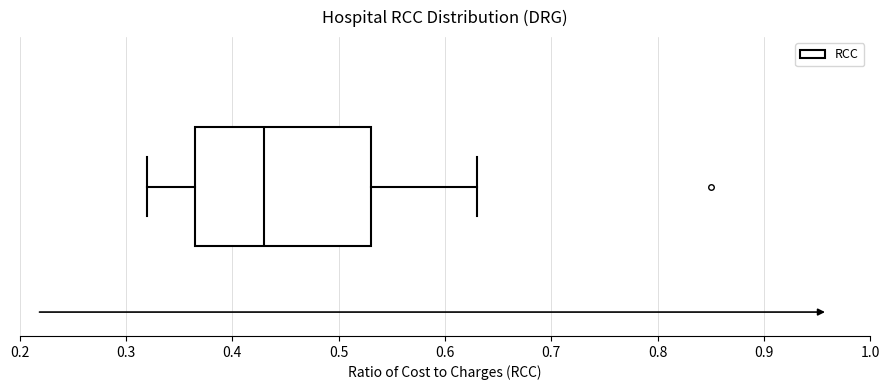

Read this box plot against the x-axis: the position of the median line, the range covered by the box, and the ends of both whiskers. The values are not printed on the chart, so give them approximately, as read against the axis.

median 0.43, box 0.37 to 0.53, whiskers 0.32 to 0.63